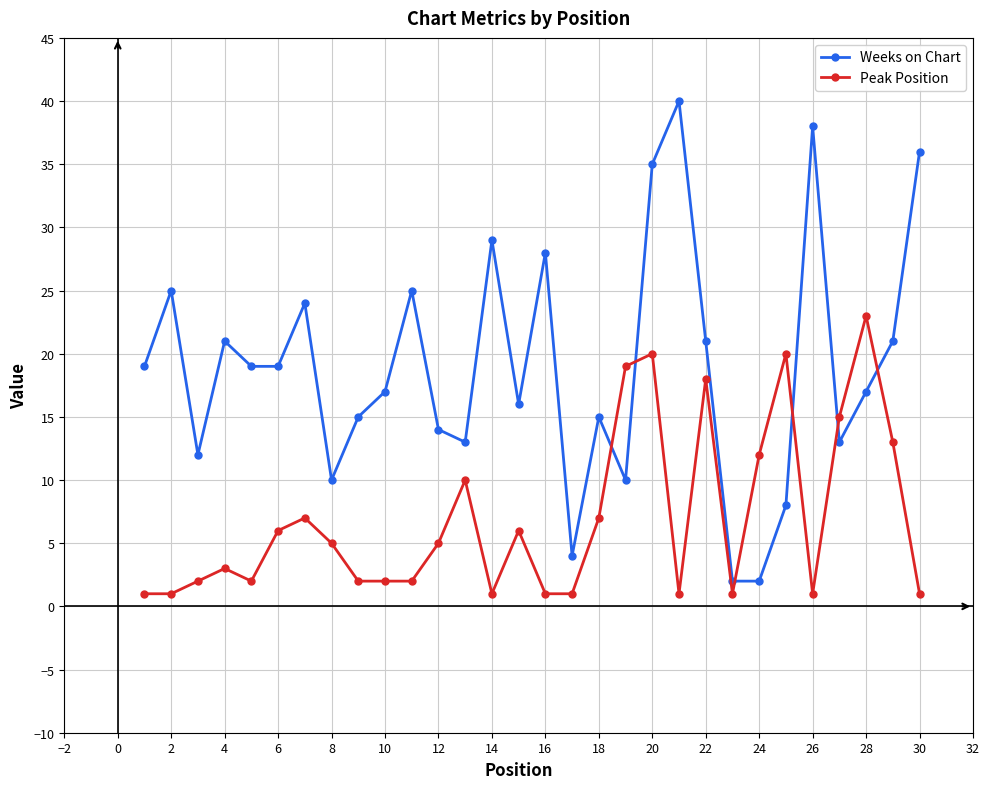

How many lines are shown in the chart?

2